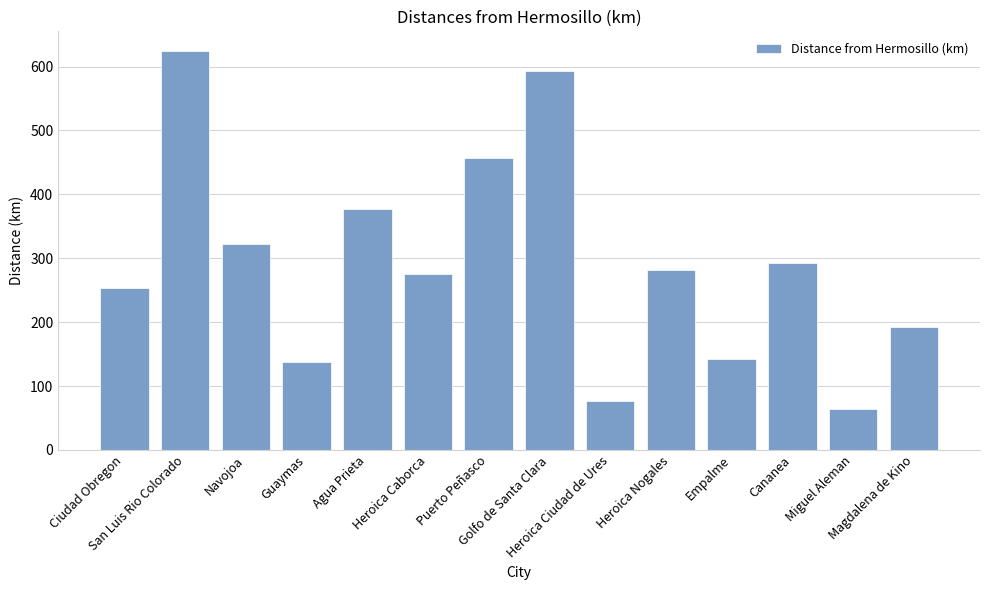

At which category does the chart reach its peak across all series?

San Luis Rio Colorado